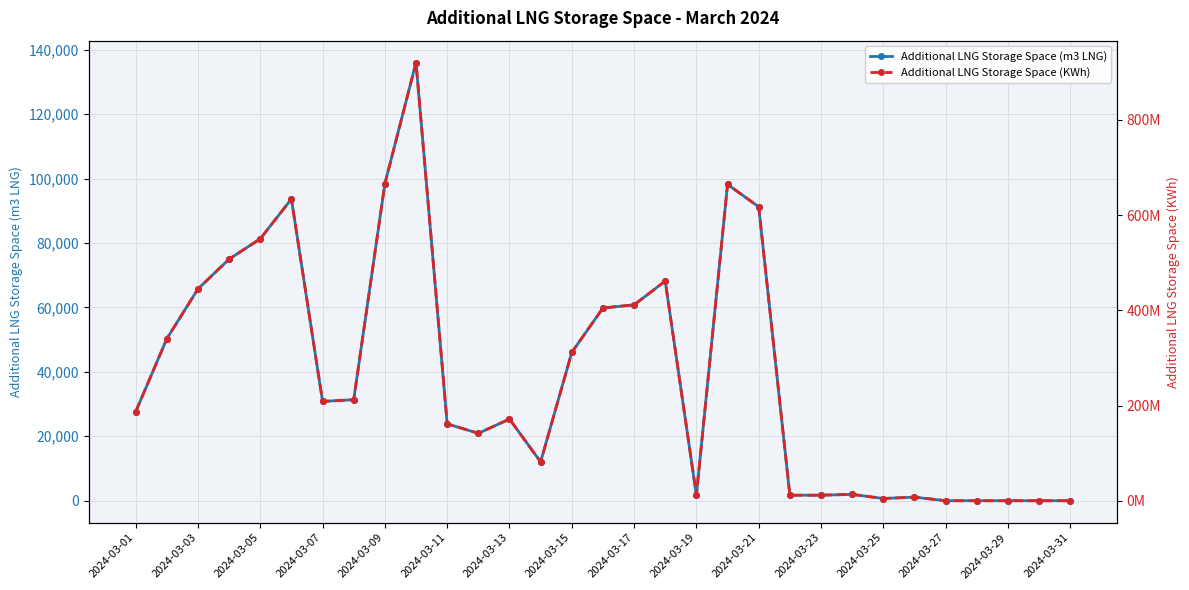

The value of Additional LNG Storage Space (m3 LNG) at 2024-03-15 is 46027. True or false?

True